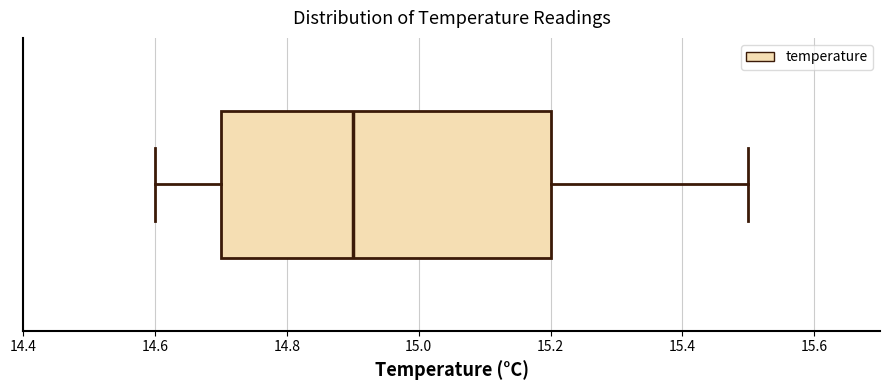

Where is the right edge of the box on the x-axis? The values are not printed on the chart, so give them approximately, as read against the axis.

15.2